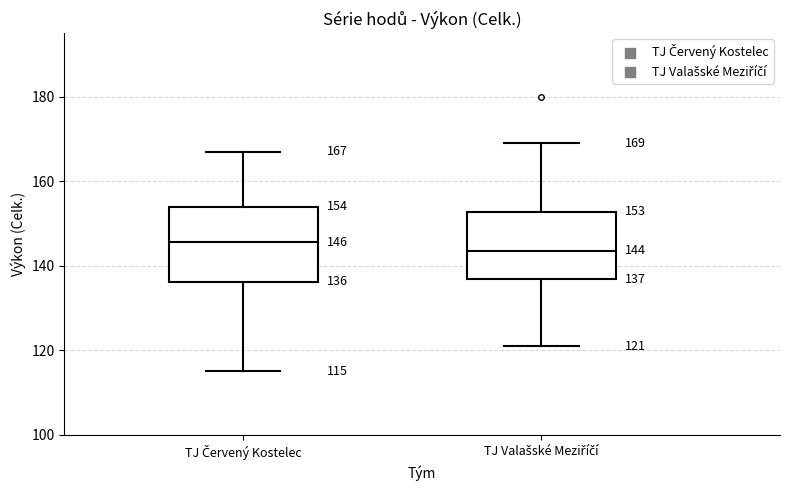

Which box has the highest median line?

TJ Červený Kostelec